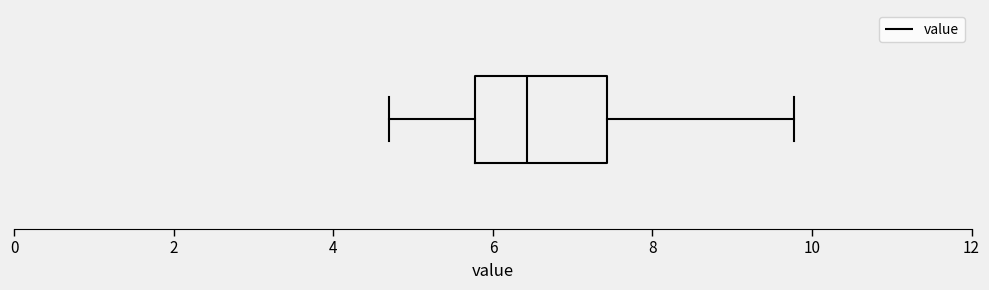

Where does the right whisker of the box end on the x-axis? The values are not printed on the chart, so give them approximately, as read against the axis.

9.8